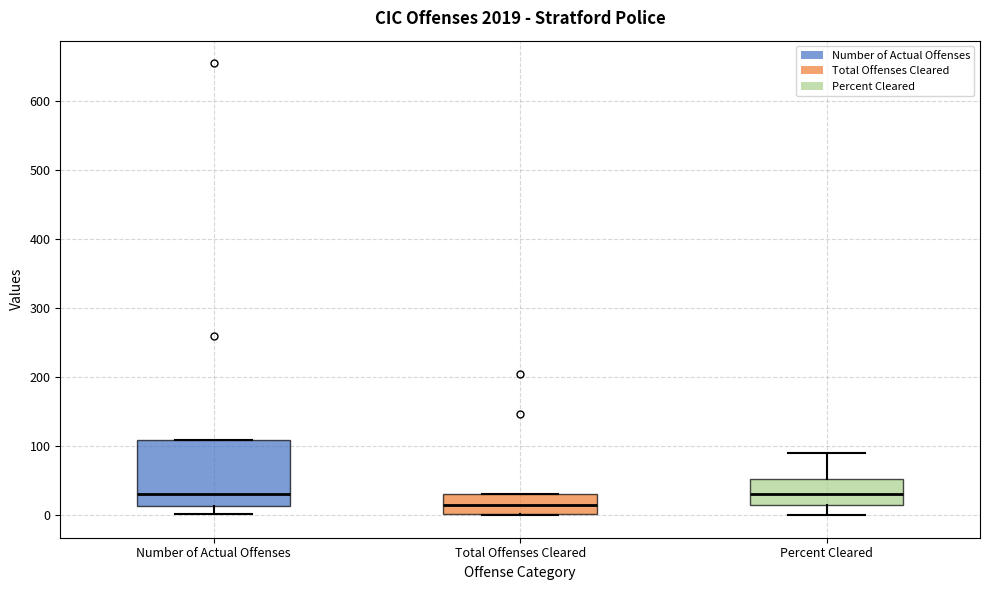

Where does the median line of the box for Percent Cleared sit on the y-axis? The values are not printed on the chart, so give them approximately, as read against the axis.

30